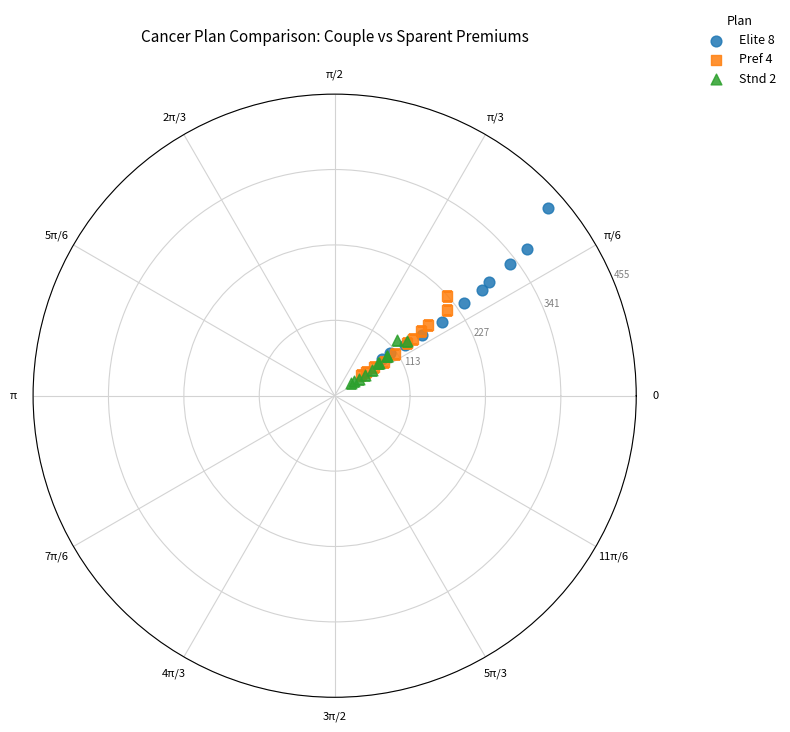

What are all the series names shown in the legend?

Elite 8, Pref 4, Stnd 2